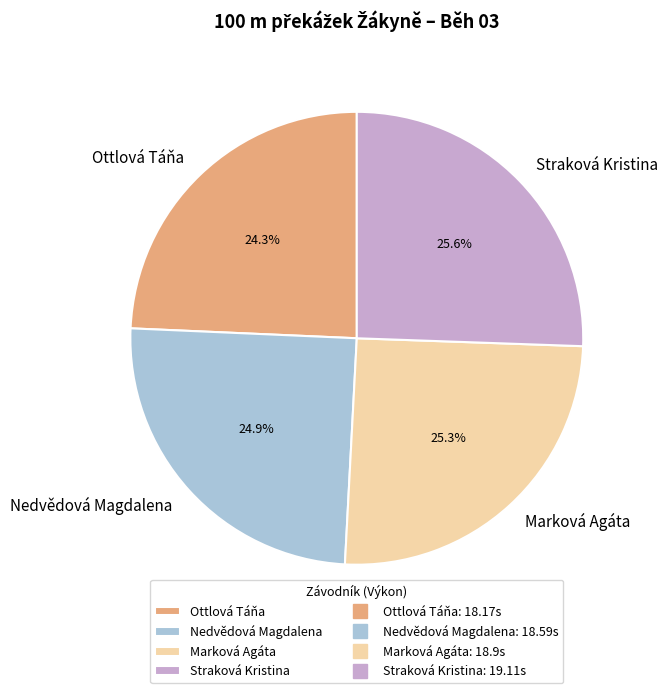

Is it true that Nedvědová Magdalena is 14% of the pie?

False